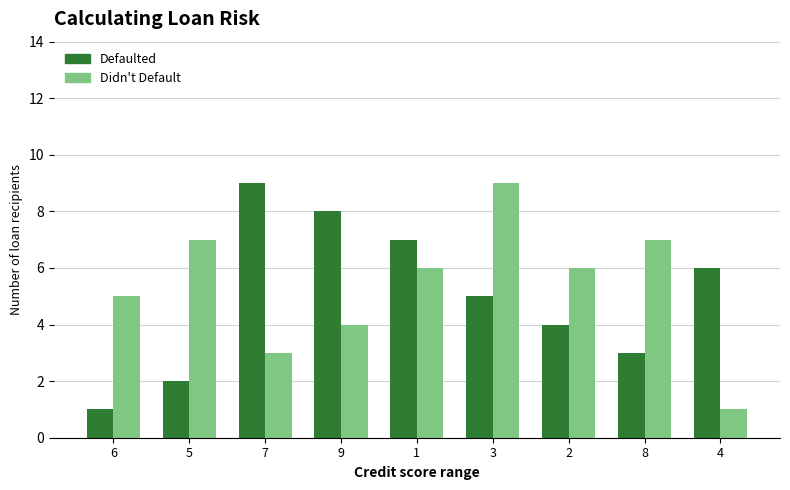

What is the lowest value of the Didn't Default series?

1